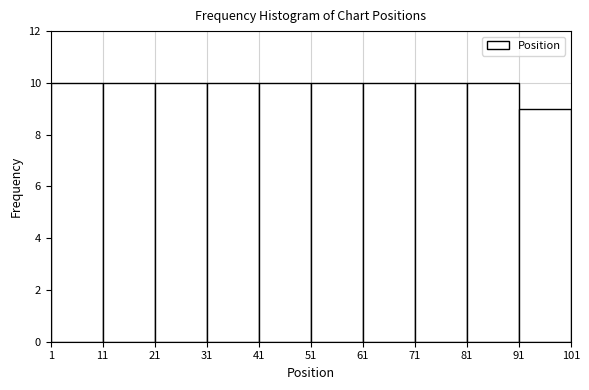

What is the height of the bar covering 61 to 71 on the x-axis? The values are not printed on the chart, so give them approximately, as read against the axis.

10